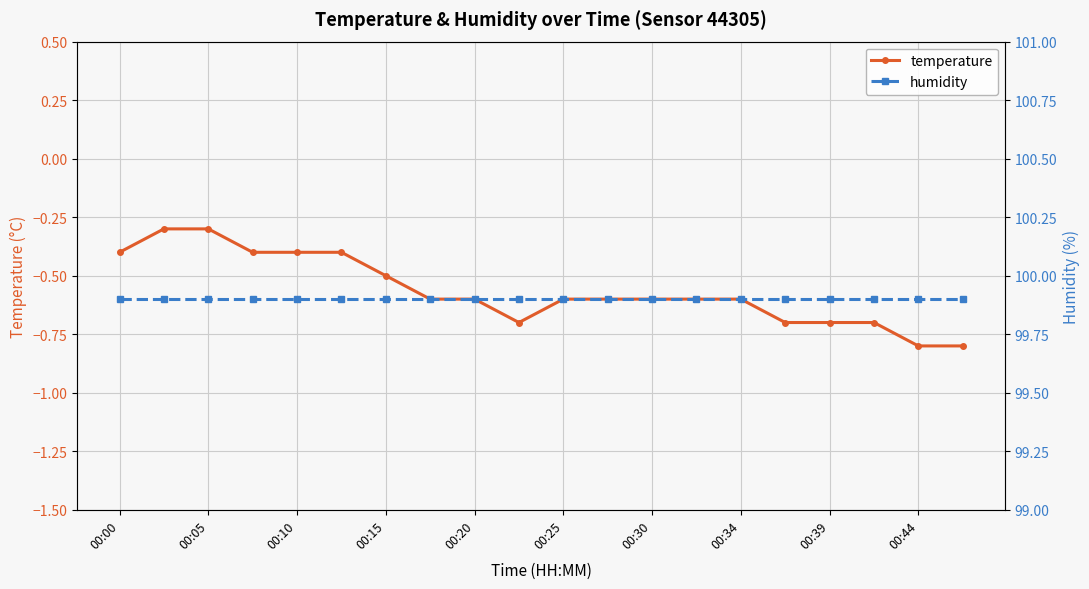

Is it true that temperature equals -0.1 at 00:39?

False